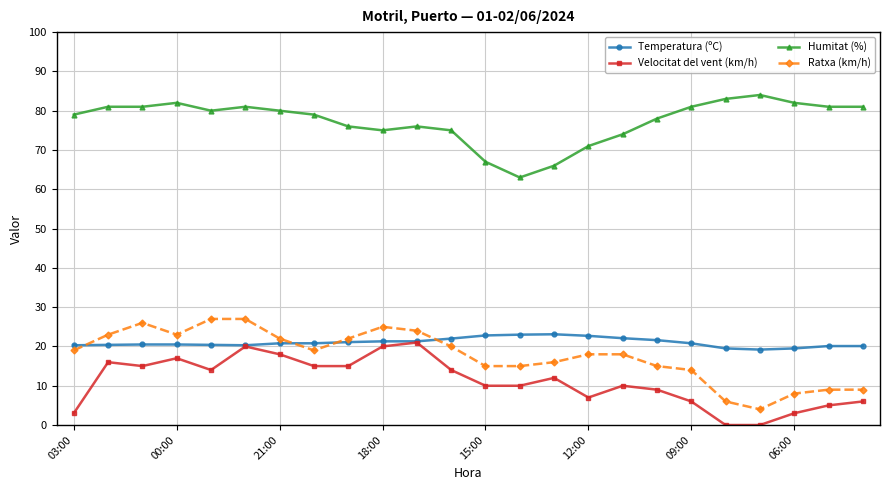

What is the value of the Velocitat del vent (km/h) point at the 6th from the left?

20.0